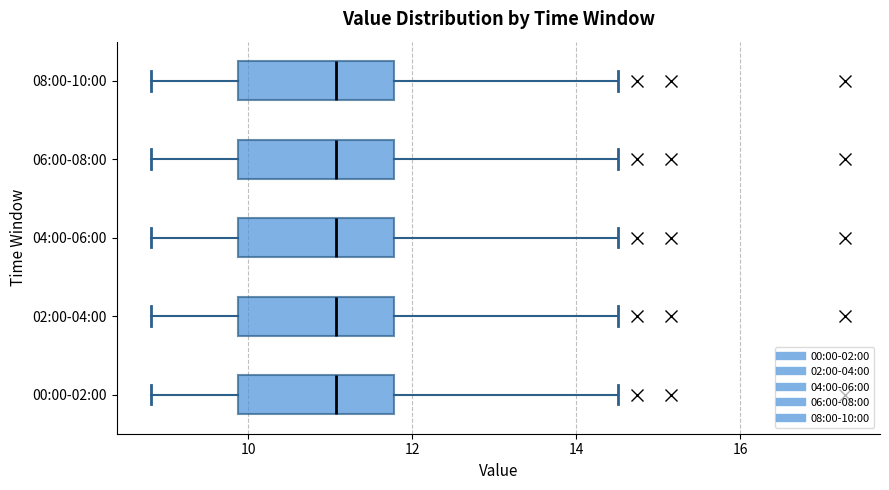

Reading bottom to top, read every box against the x-axis: the position of its median line, the range the box covers, and the ends of its whiskers. The values are not printed on the chart, so give them approximately, as read against the axis.

00:00-02:00: median 11.0, box 9.8 to 11.8, whiskers 8.8 to 14.6
02:00-04:00: median 11.0, box 9.8 to 11.8, whiskers 8.8 to 14.6
04:00-06:00: median 11.0, box 9.8 to 11.8, whiskers 8.8 to 14.6
06:00-08:00: median 11.0, box 9.8 to 11.8, whiskers 8.8 to 14.6
08:00-10:00: median 11.0, box 9.8 to 11.8, whiskers 8.8 to 14.6